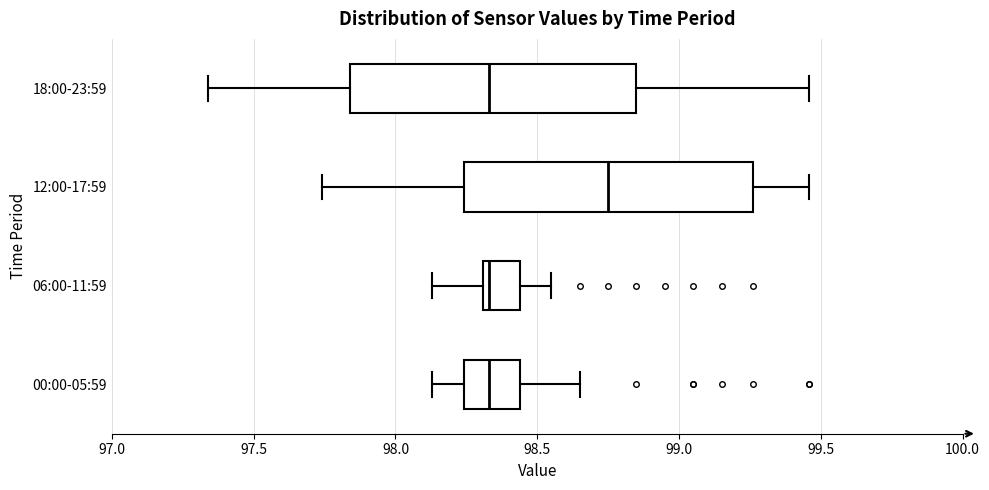

Reading bottom to top, read every box against the x-axis: the position of its median line, the range the box covers, and the ends of its whiskers. The values are not printed on the chart, so give them approximately, as read against the axis.

00:00-05:59: median 98.35, box 98.25 to 98.45, whiskers 98.15 to 98.65
06:00-11:59: median 98.35, box 98.30 to 98.45, whiskers 98.15 to 98.55
12:00-17:59: median 98.75, box 98.25 to 99.25, whiskers 97.75 to 99.45
18:00-23:59: median 98.35, box 97.85 to 98.85, whiskers 97.35 to 99.45